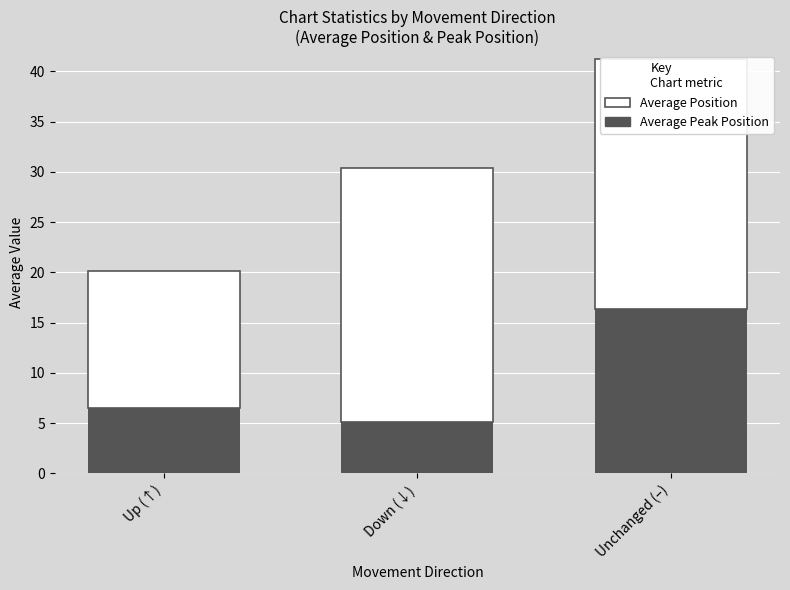

Count the number of data series in this chart.

2